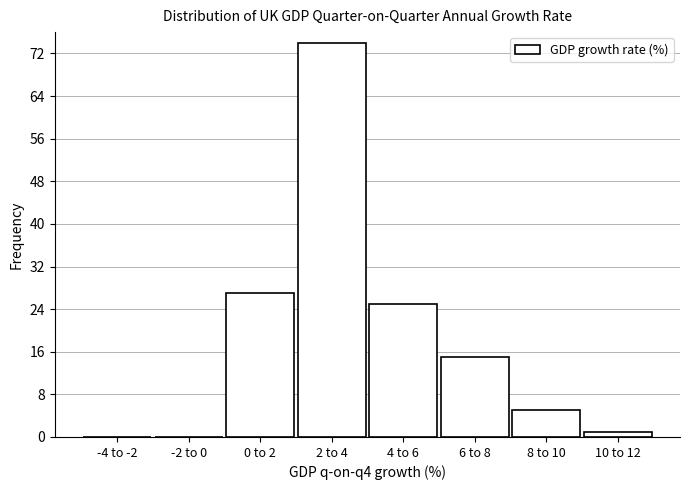

Reading left to right, transcribe all the data shown in this chart.

-4 to -2=0	-2 to 0=0	0 to 2=27	2 to 4=74	4 to 6=25	6 to 8=15	8 to 10=5	10 to 12=1